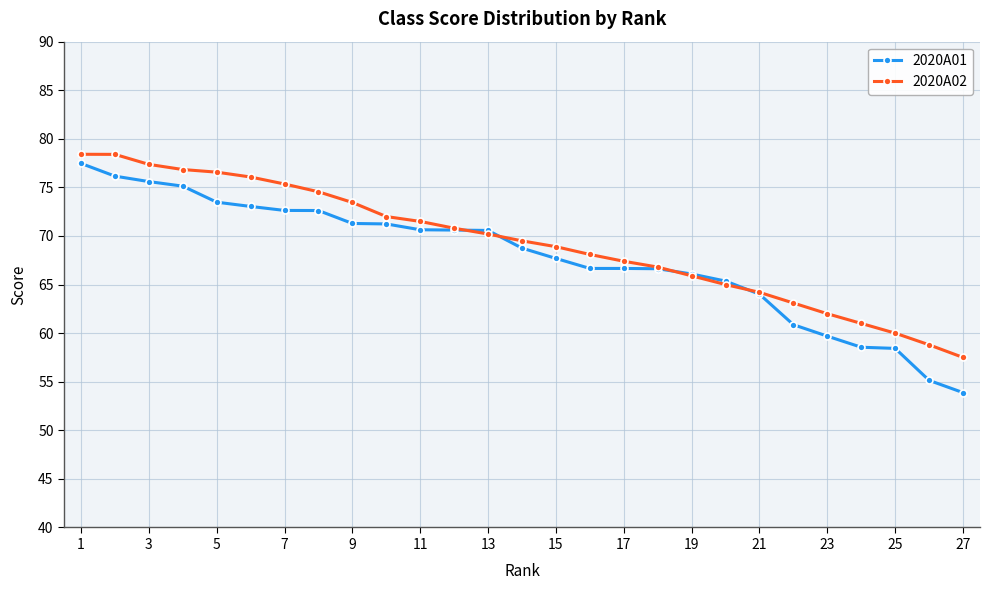

Does the chart have visible grid lines?

Yes